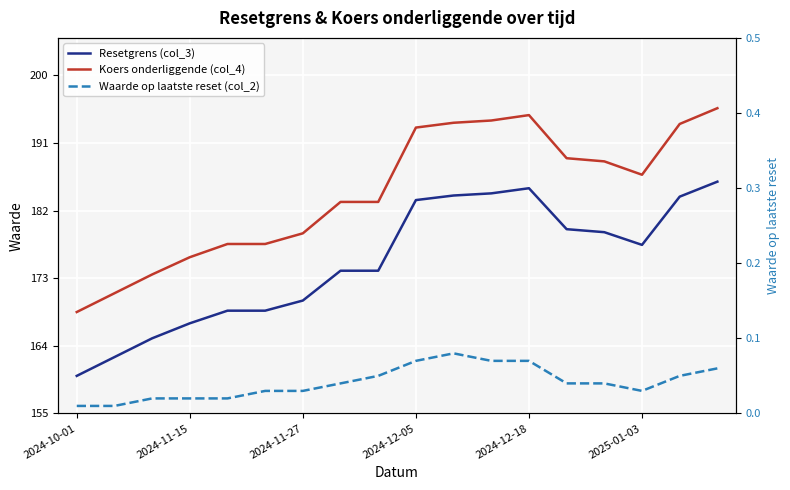

Reading left to right, list all the values displayed in this chart.

Resetgrens (col_3): 160.0	162.5	165.0	167.0	168.7	168.7	170.0	174.0	174.0	183.4	184.0	184.3	185.0	179.5	179.1	177.4	183.9	185.9
Koers onderliggende (col_4): 168.5	171.0	173.5	175.8	177.6	177.6	179.0	183.2	183.2	193.1	193.7	194.0	194.7	189.0	188.6	186.8	193.5	195.6
Waarde op laatste reset (col_2): 0.0	0.0	0.0	0.0	0.0	0.0	0.0	0.0	0.1	0.1	0.1	0.1	0.1	0.0	0.0	0.0	0.1	0.1